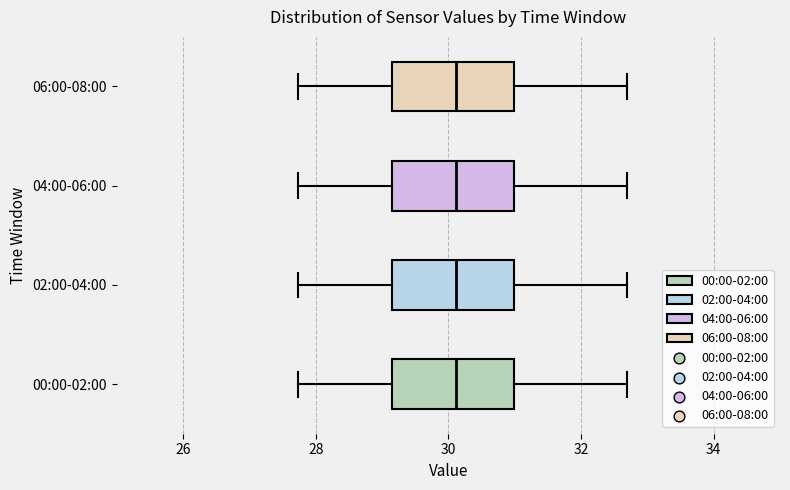

Reading bottom to top, read every box against the x-axis: the position of its median line, the range the box covers, and the ends of its whiskers. The values are not printed on the chart, so give them approximately, as read against the axis.

00:00-02:00: median 30.2, box 29.2 to 31.0, whiskers 27.8 to 32.8
02:00-04:00: median 30.2, box 29.2 to 31.0, whiskers 27.8 to 32.8
04:00-06:00: median 30.2, box 29.2 to 31.0, whiskers 27.8 to 32.8
06:00-08:00: median 30.2, box 29.2 to 31.0, whiskers 27.8 to 32.8